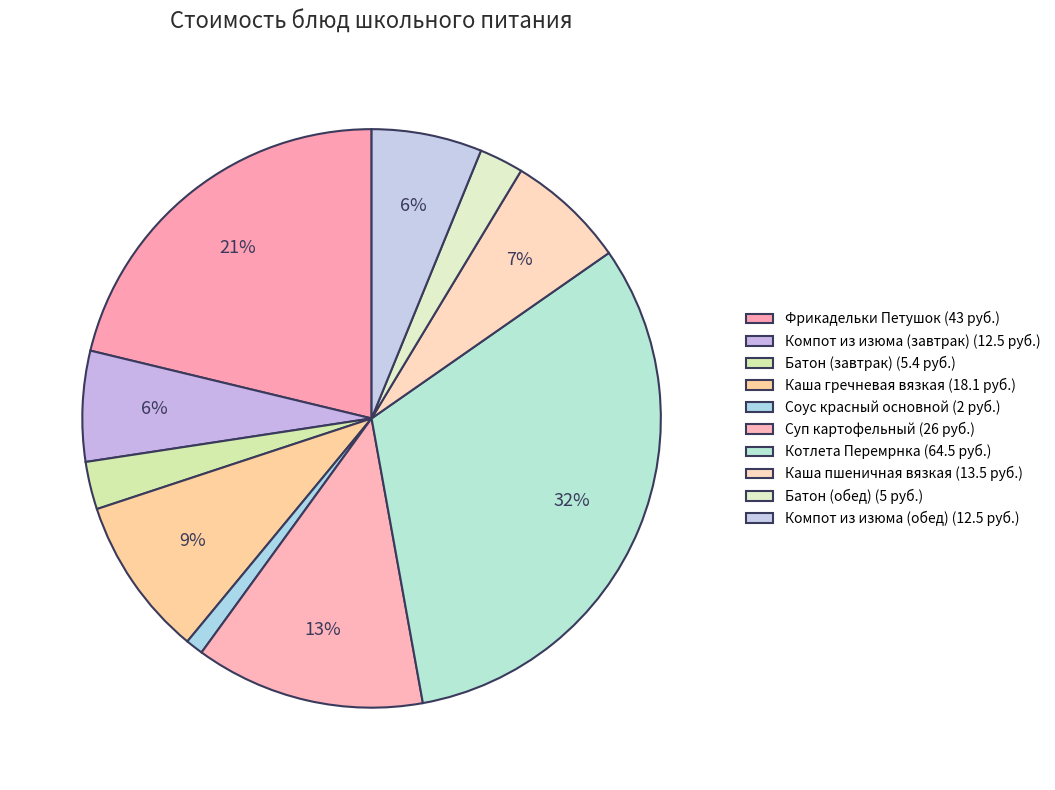

How many segments does this pie chart have?

10